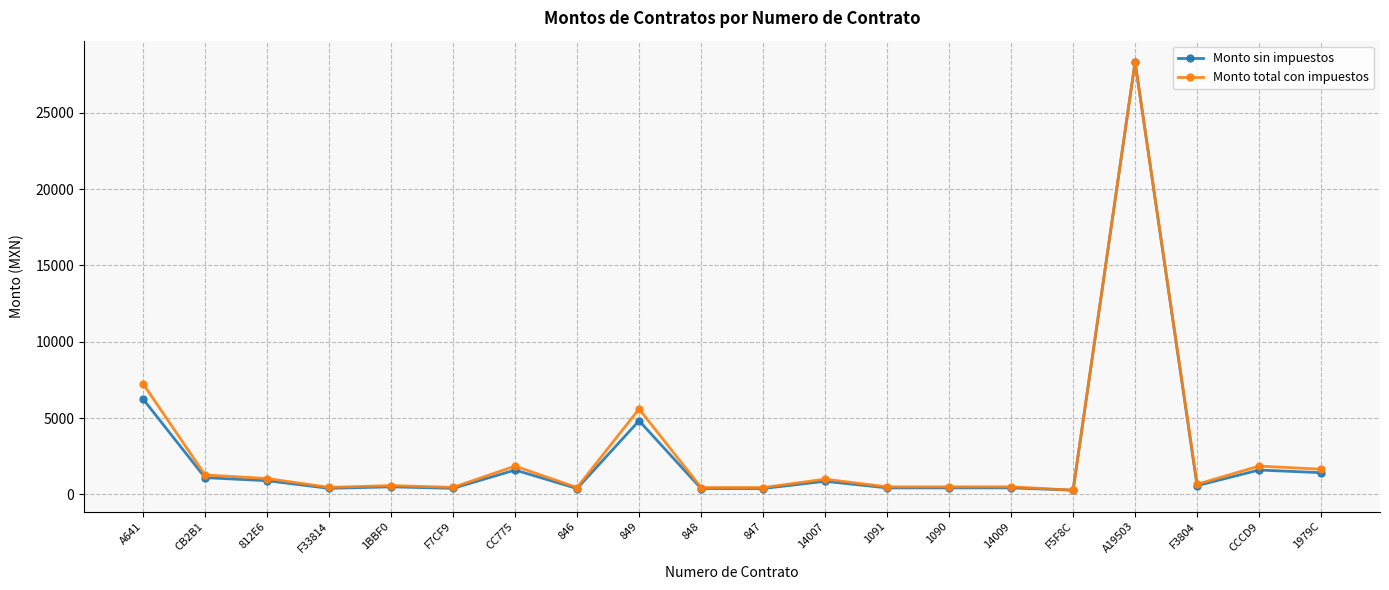

True or false: Monto total con impuestos has more than 2 points higher than both neighbors.

True